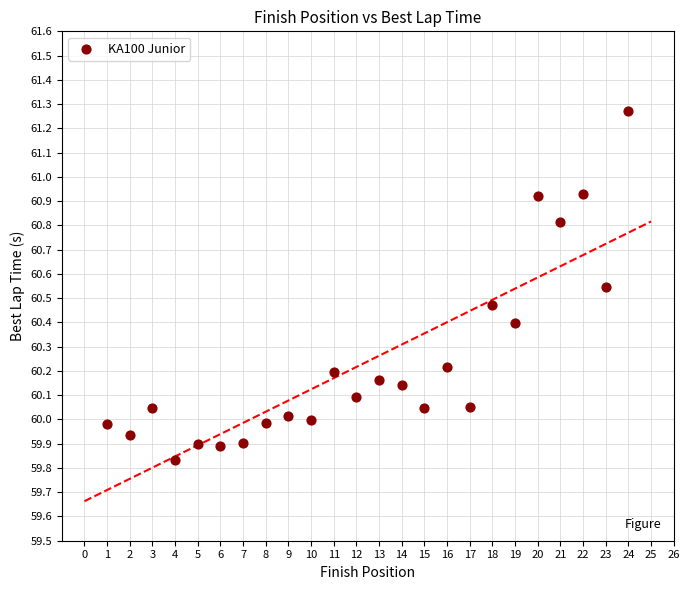

What is the range of X values (max minus min)?

23.0